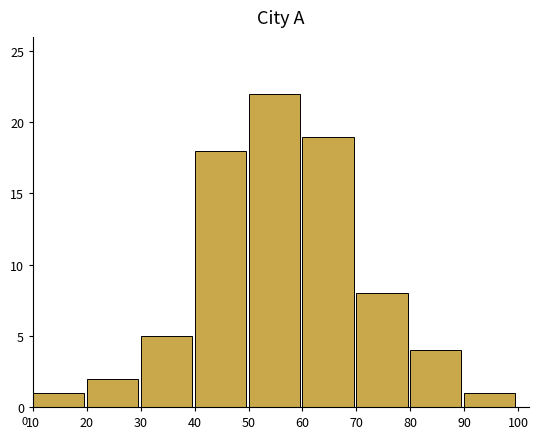

Reading right to left, transcribe all the data shown in this chart.

1	4	8	19	22	18	5	2	1